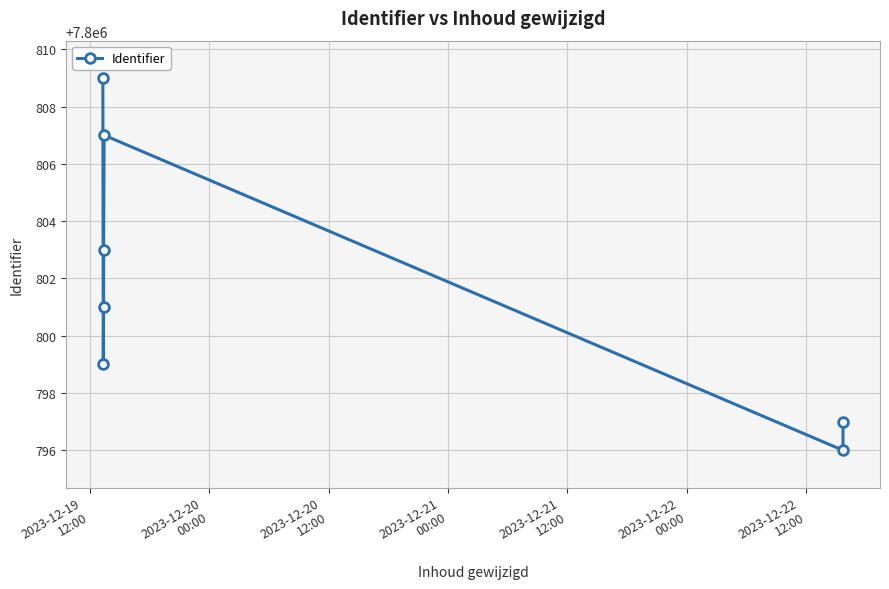

Between 2023-12-21
00:00 and 2023-12-19
12:00, which is larger?

2023-12-19
12:00